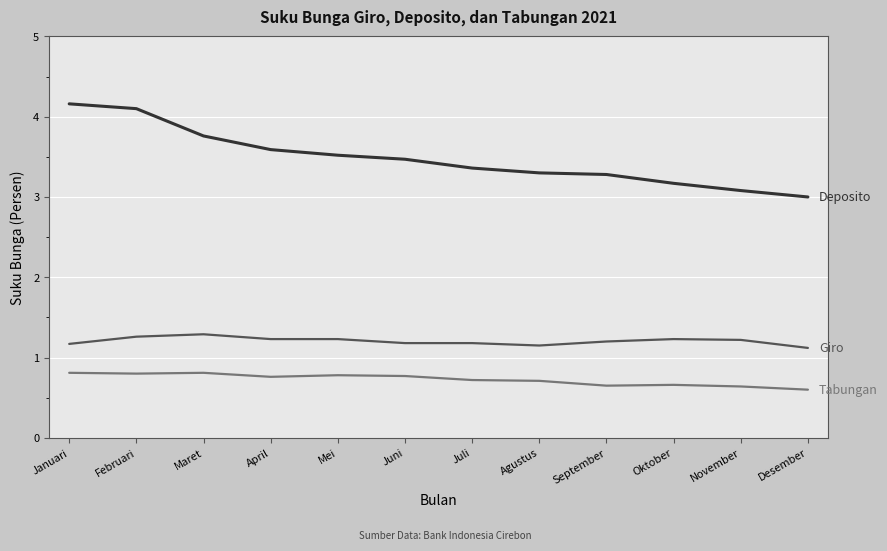

Which label corresponds to the largest value in the chart?

Januari